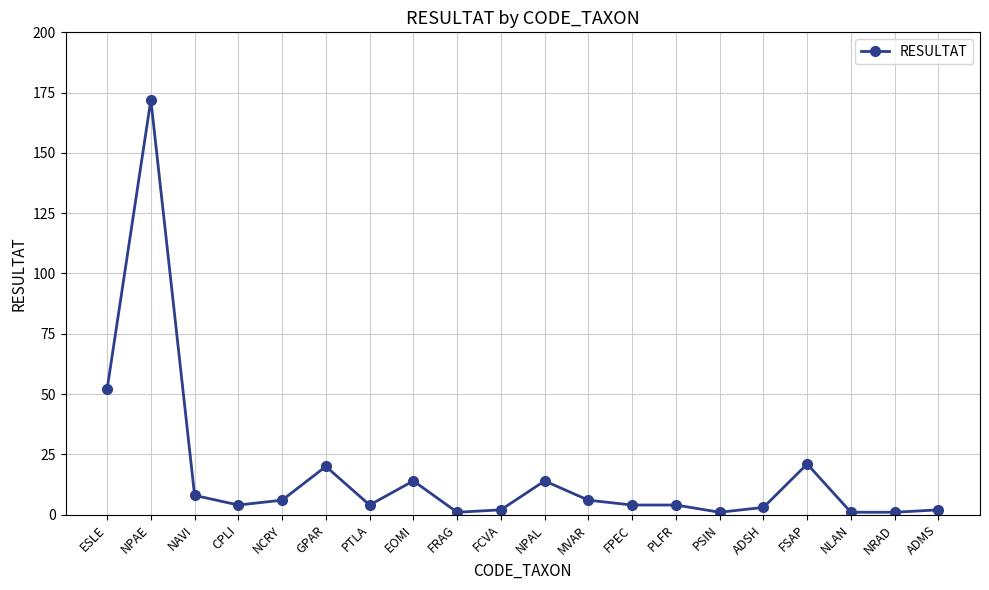

At which category does the data reach its first local peak?

NPAE